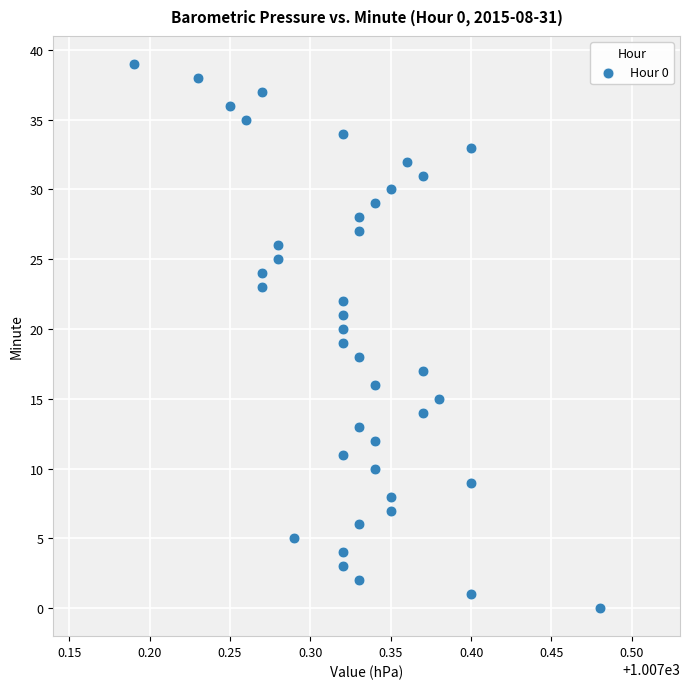

What is the range of Y values (max minus min)?

39